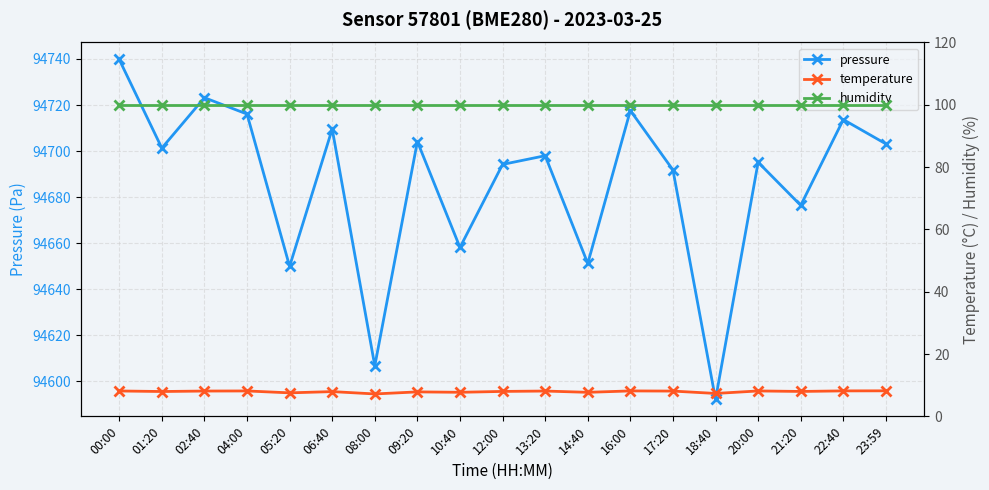

List the labels in order of humidity value, smallest first.

00:00, 01:20, 02:40, 04:00, 05:20, 06:40, 08:00, 09:20, 10:40, 12:00, 13:20, 14:40, 16:00, 17:20, 18:40, 20:00, 21:20, 22:40, 23:59